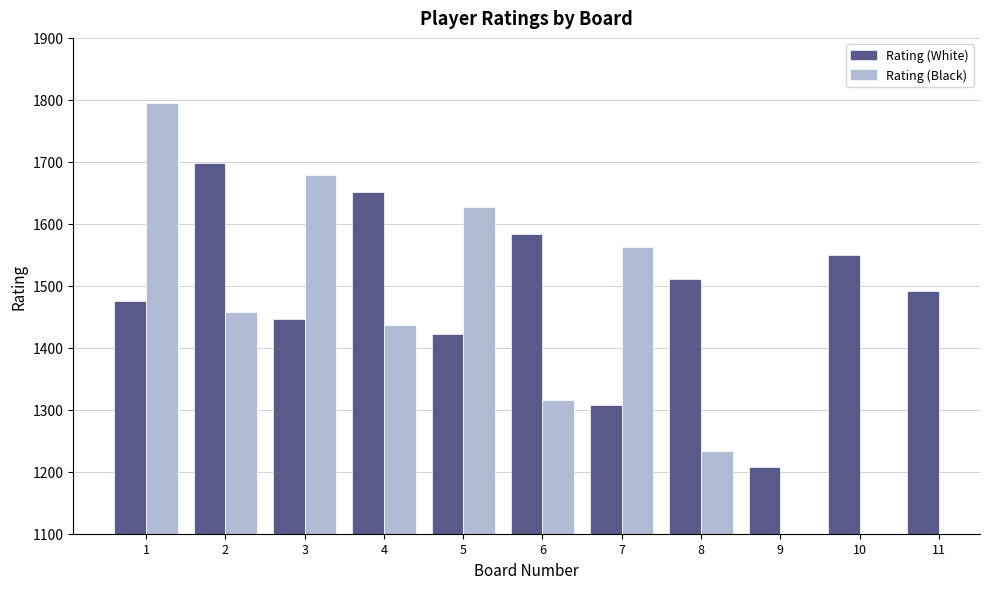

True or false: Rating (Black) has a value of 1911.5 at 4.

False